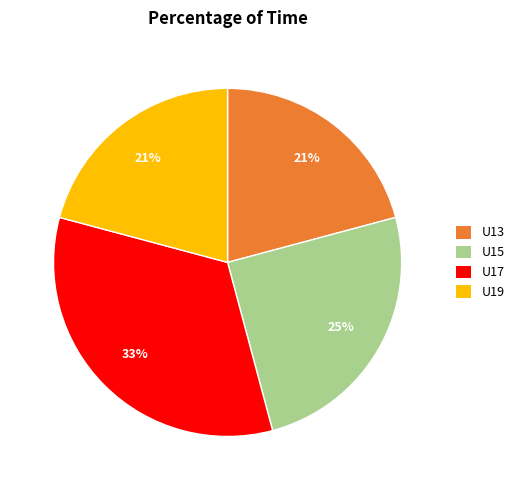

Does any single category account for the majority?

No